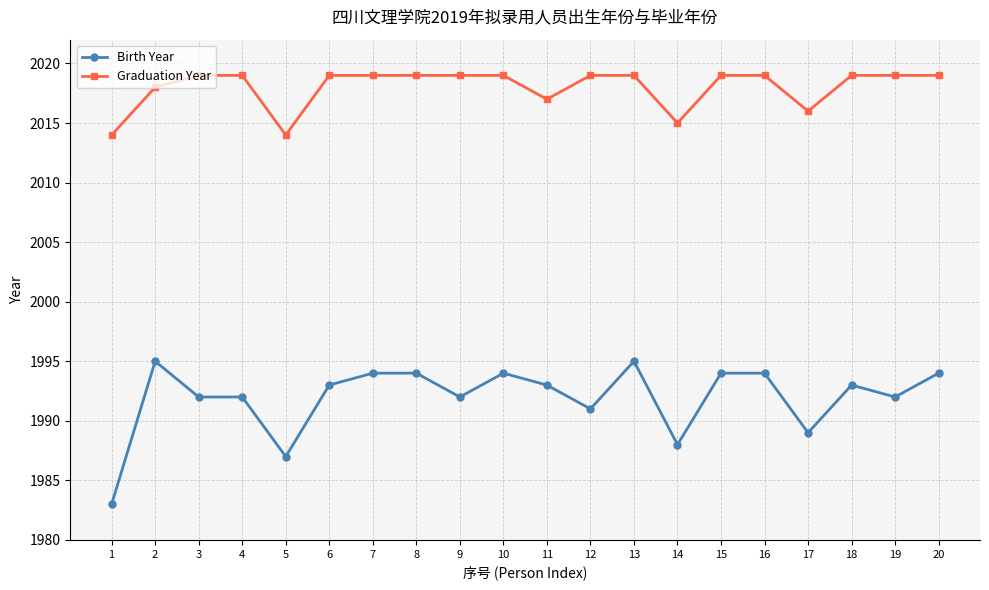

What is the difference between the second highest and second lowest values in the Graduation Year series?

5